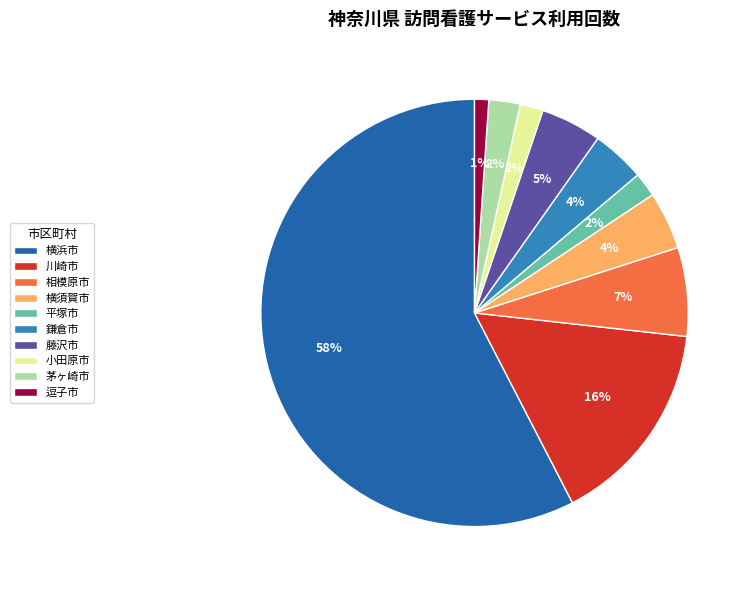

Is there a majority slice in this chart?

Yes